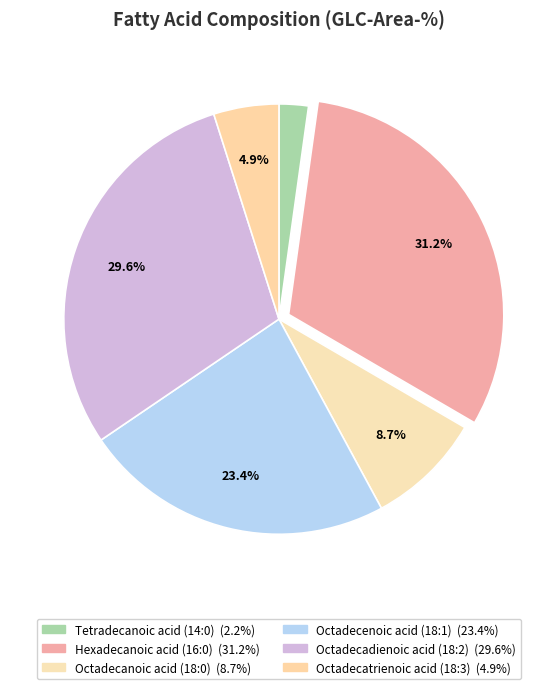

The Octadecatrienoic acid (18:3) slice represents 14% of the pie. True or false?

False